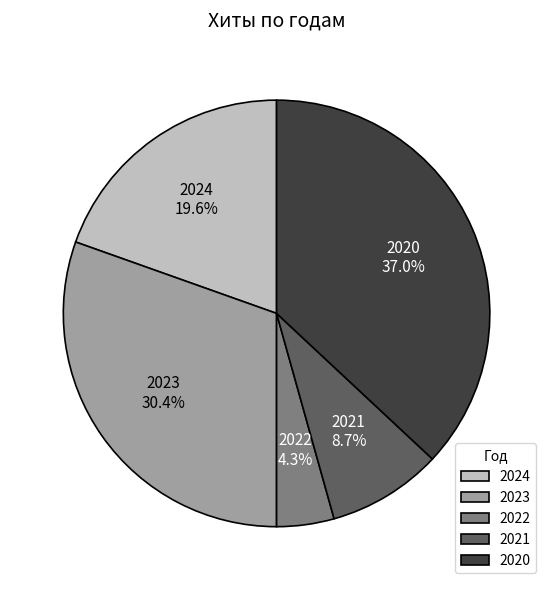

What portion of the pie excludes 2024?

80.4%